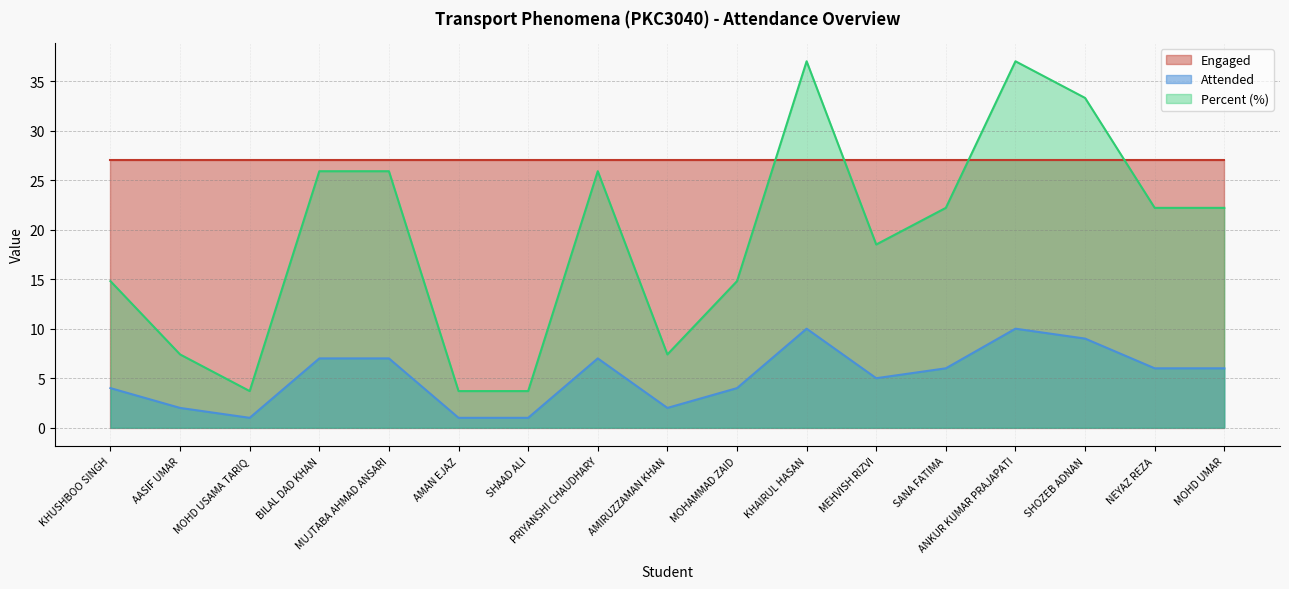

Rank the categories by Percent value from lowest to highest.

MOHD USAMA TARIQ, AMAN EJAZ, SHAAD ALI, AASIF UMAR, AMIRUZZAMAN KHAN, KHUSHBOO SINGH, MOHAMMAD ZAID, MEHVISH RIZVI, SANA FATIMA, NEYAZ REZA, MOHD UMAR, BILAL DAD KHAN, MUJTABA AHMAD ANSARI, PRIYANSHI CHAUDHARY, SHOZEB ADNAN, KHAIRUL HASAN, ANKUR KUMAR PRAJAPATI